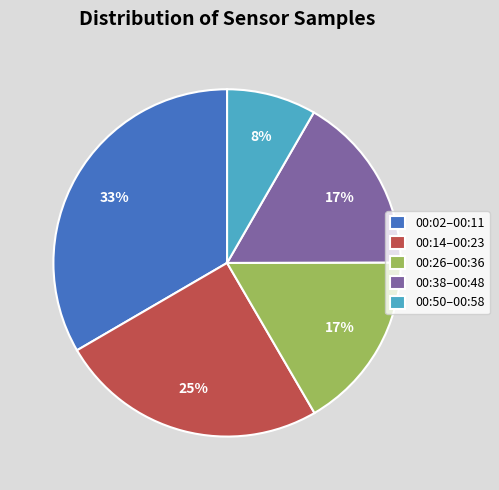

Do 00:38–00:48 and 00:26–00:36 together represent more than half of the pie?

No